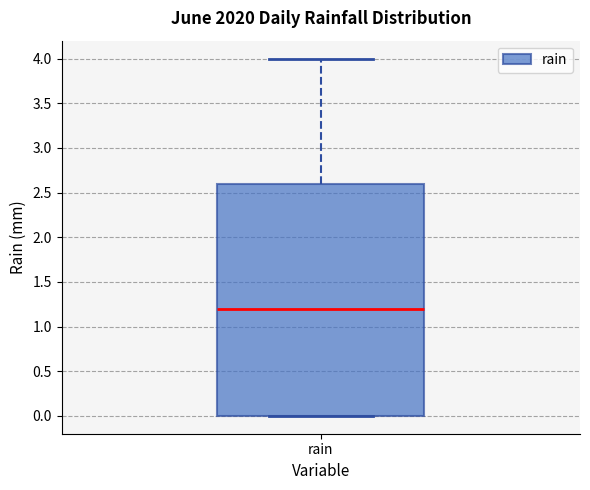

Transcribe this box plot: give where the median line is, the range the box spans, and where the two whiskers end, as read against the y-axis. The values are not printed on the chart, so give them approximately, as read against the axis.

median 1.2, box 0.0 to 2.6, whiskers 0.0 to 4.0